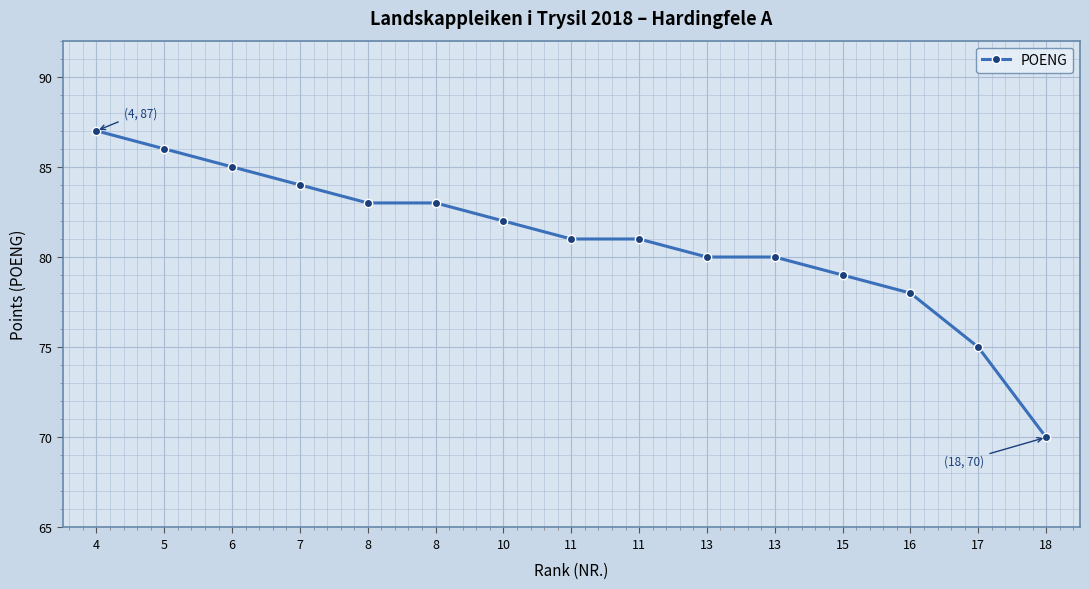

Reading left to right, transcribe all the data shown in this chart.

4=87	5=86	6=85	7=84	8=83	8=83	10=82	11=81	11=81	13=80	13=80	15=79	16=78	17=75	18=70